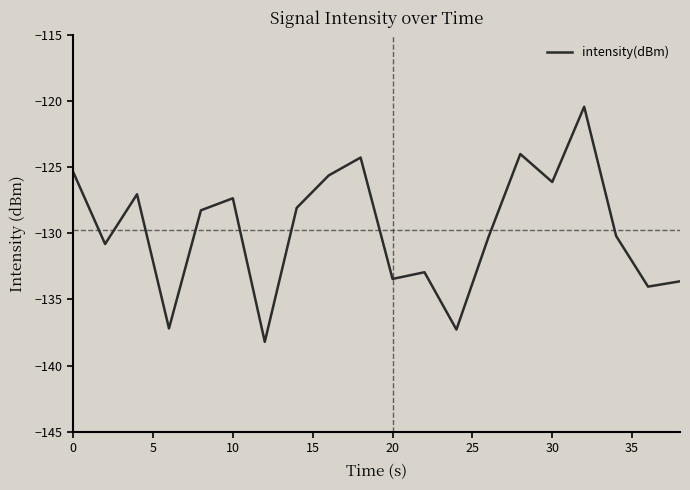

What is the difference between the maximum and minimum values?

17.8